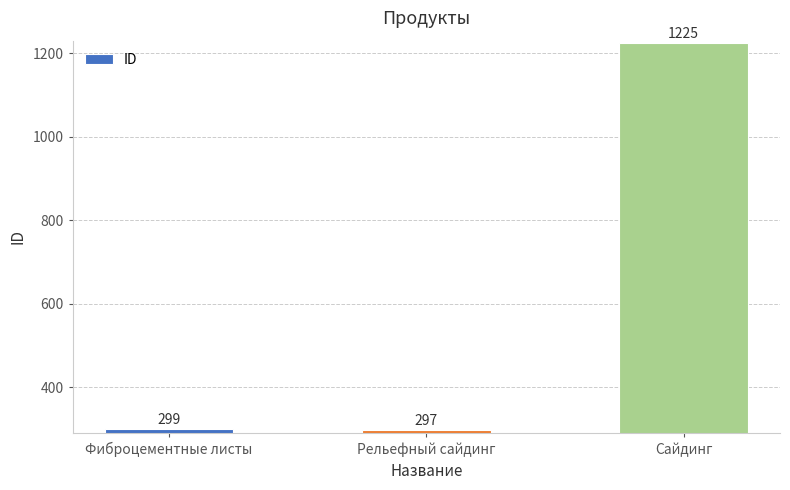

Is it true that the value at Рельефный сайдинг is 297?

True